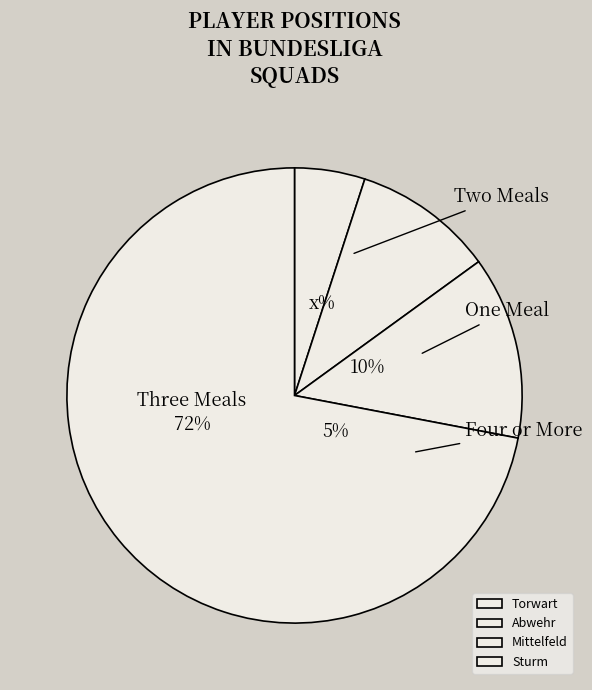

The Mittelfeld slice represents 1% of the pie. True or false?

False